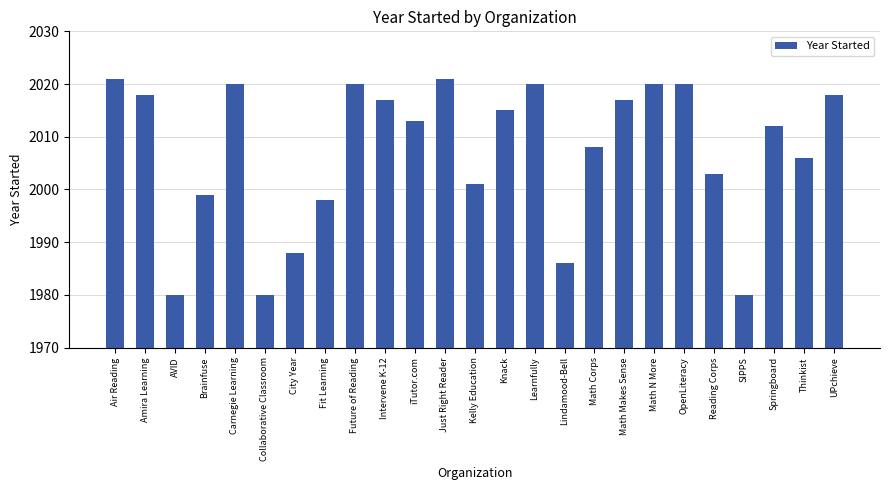

Does the chart contain stacked bars?

No